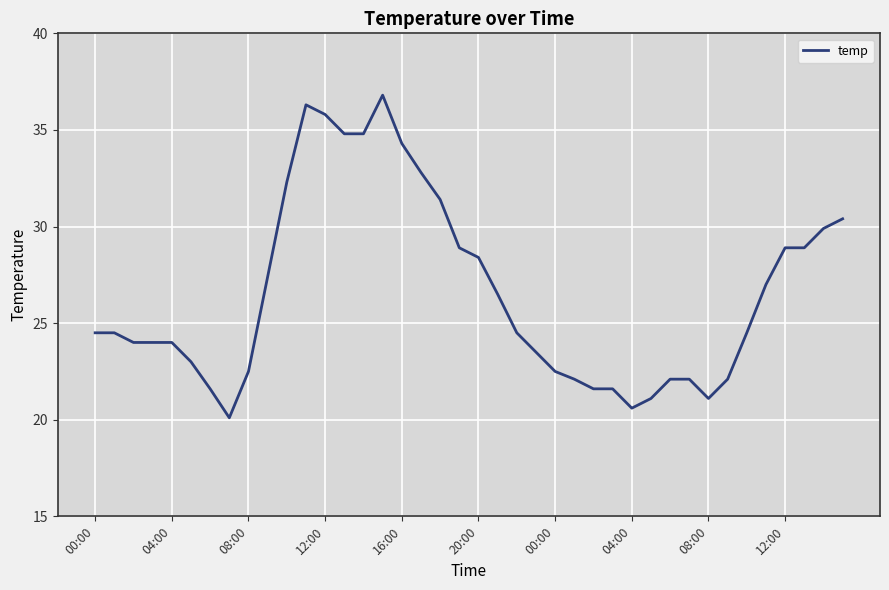

What is the average value?

26.6